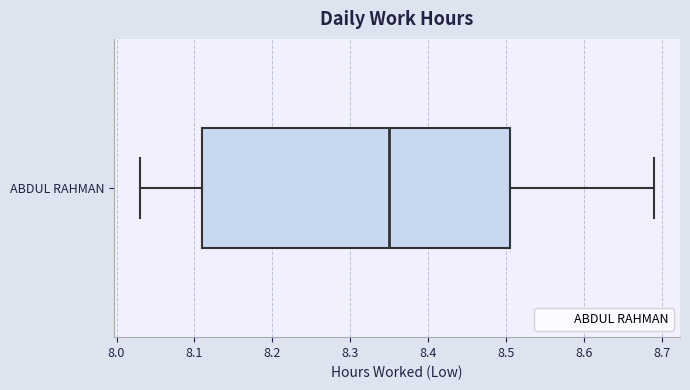

Where is the left edge of the box for ABDUL RAHMAN on the x-axis? The values are not printed on the chart, so give them approximately, as read against the axis.

8.11